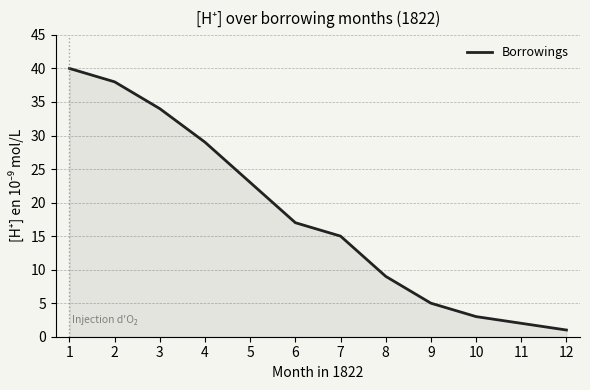

Which label corresponds to the largest value in the chart?

1